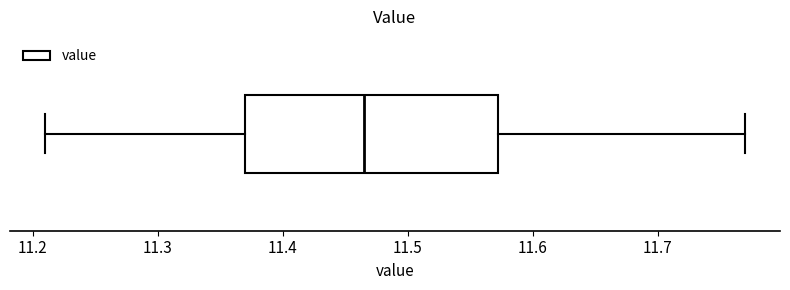

Read this box plot against the x-axis: the position of the median line, the range covered by the box, and the ends of both whiskers. The values are not printed on the chart, so give them approximately, as read against the axis.

median 11.47, box 11.37 to 11.57, whiskers 11.21 to 11.77